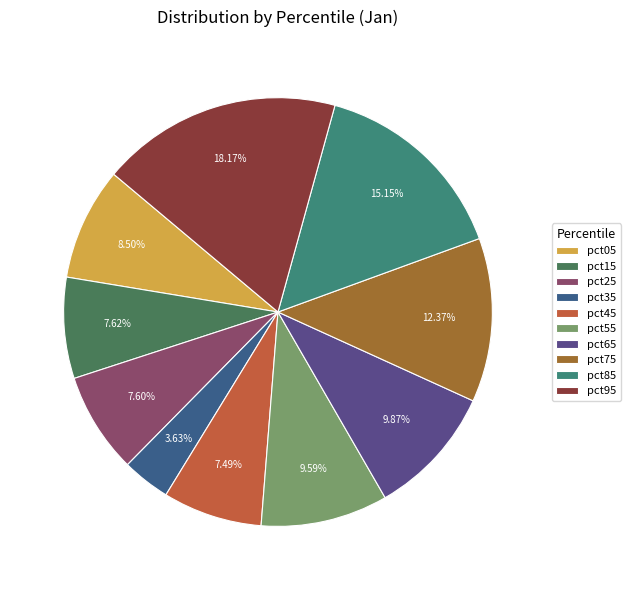

True or false: pct95 accounts for 9% of the total.

False